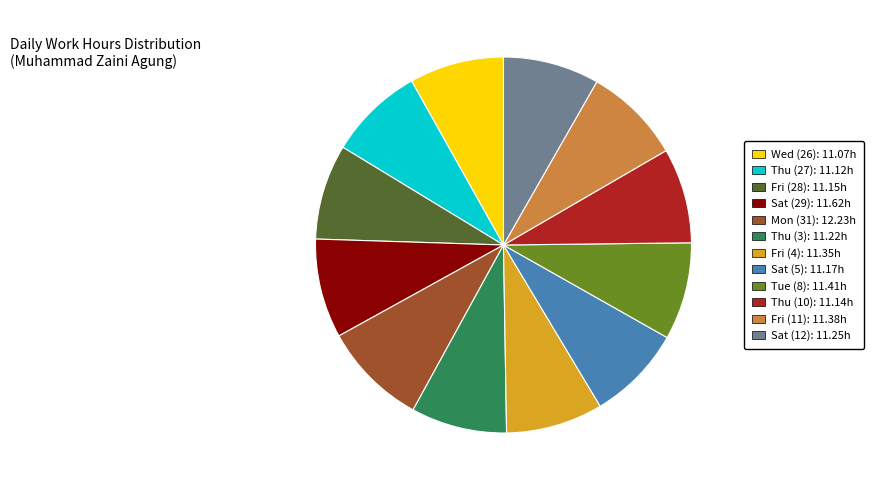

Do Tue (8) and Fri (28) together represent more than half of the pie?

No